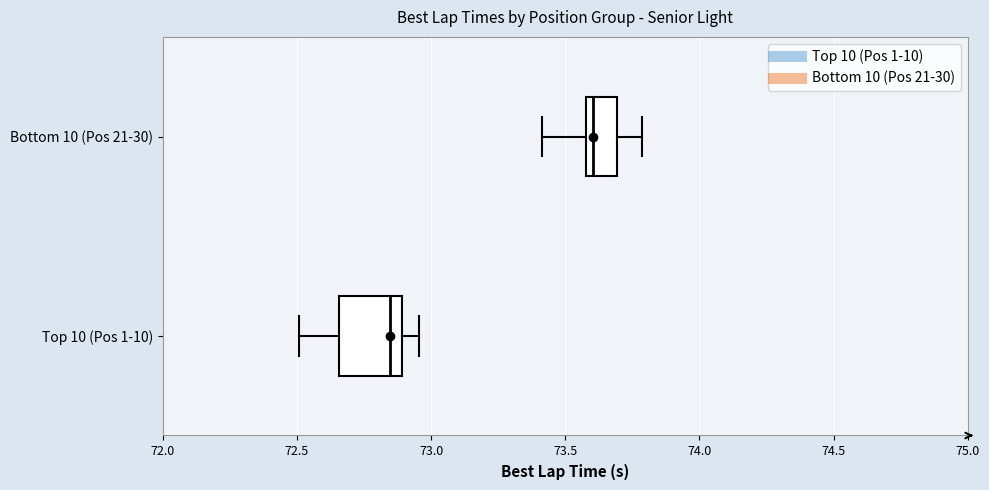

Reading bottom to top, transcribe this box plot: for each box, give where its median line is, the range the box spans, and where its two whiskers end, as read against the x-axis. The values are not printed on the chart, so give them approximately, as read against the axis.

Top 10 (Pos 1-10): median 72.85, box 72.65 to 72.90, whiskers 72.50 to 72.95
Bottom 10 (Pos 21-30): median 73.60 (just right of the box's left edge), box 73.60 to 73.70, whiskers 73.40 to 73.80